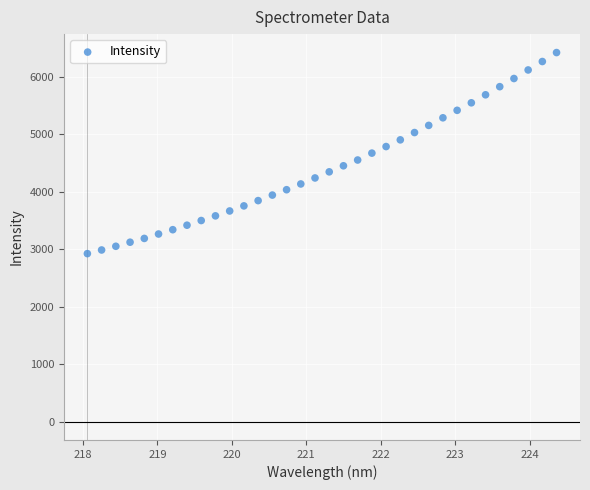

What is the range of X values (max minus min)?

6.3